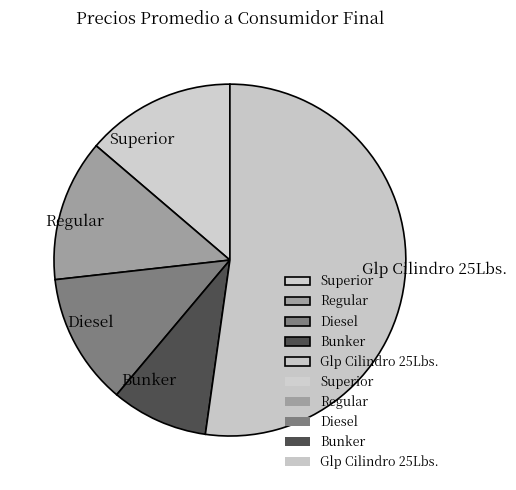

The Regular slice represents 22% of the pie. True or false?

False